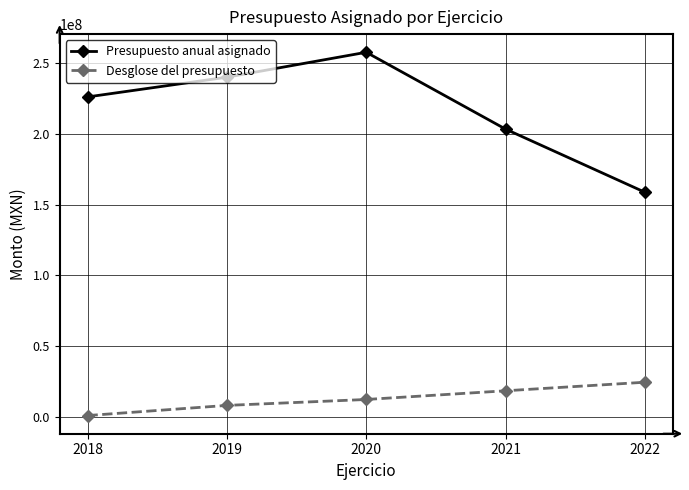

Which label corresponds to the largest value in the chart?

2020